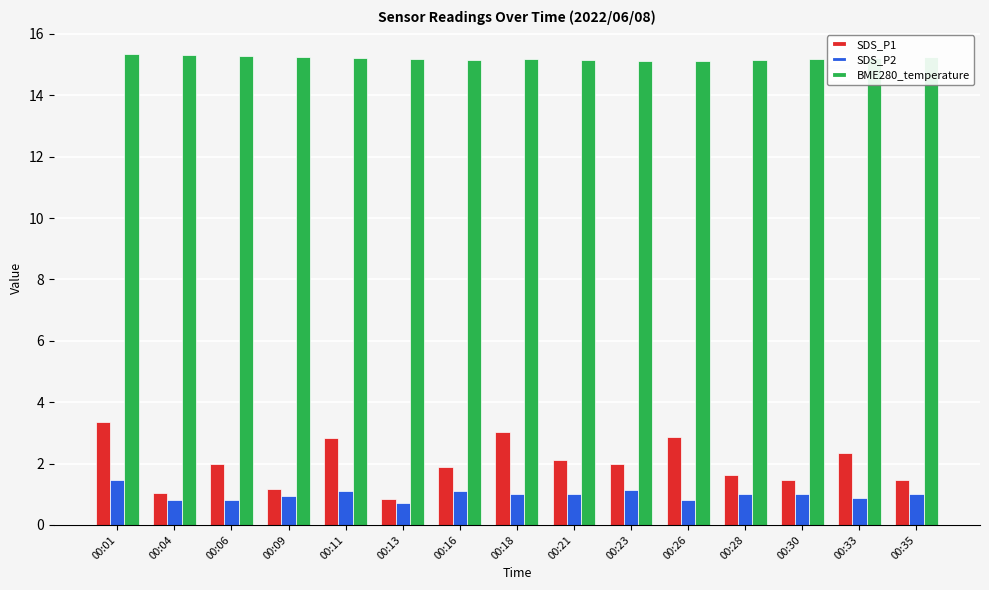

How many bars are there in total?

45